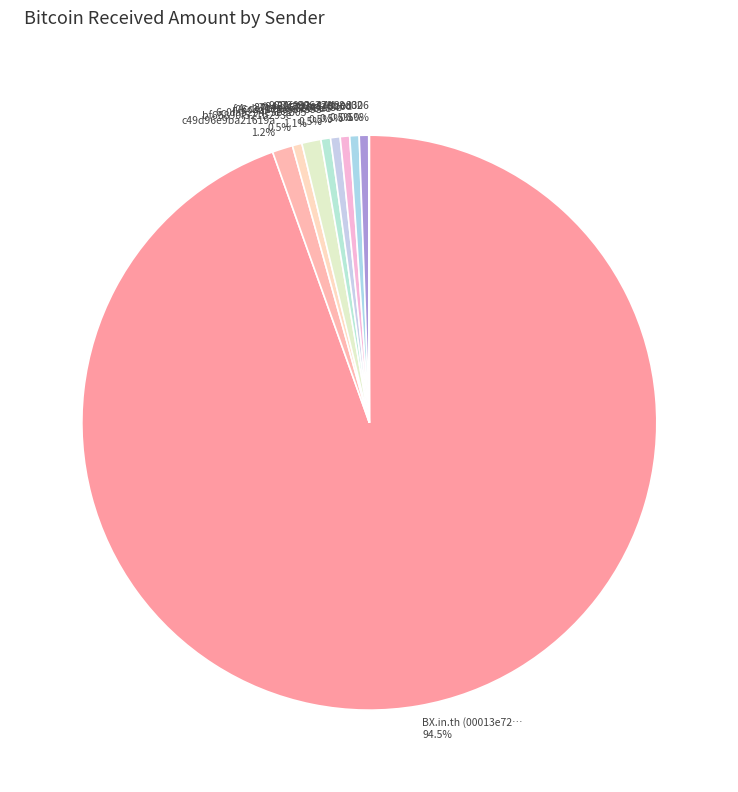

Is there any slice that represents more than half of the pie?

Yes